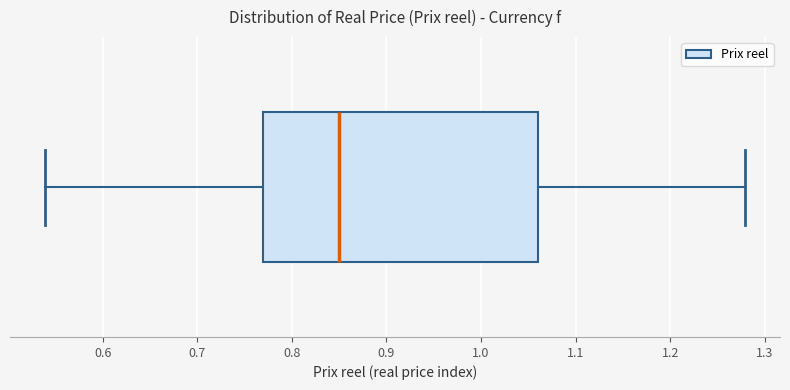

Where does the left whisker of the box end on the x-axis? The values are not printed on the chart, so give them approximately, as read against the axis.

0.54